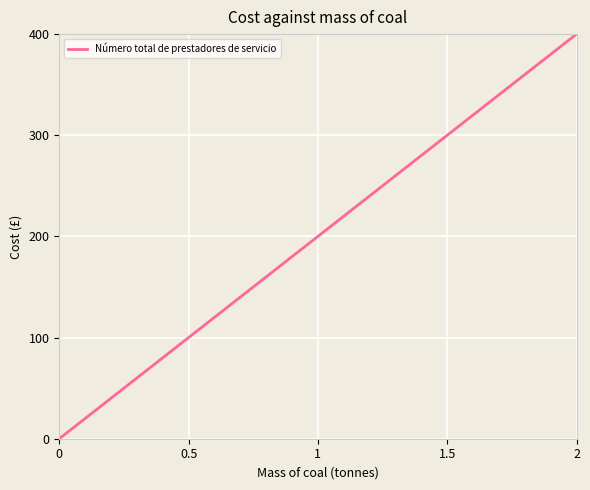

Reading right to left, transcribe all the data shown in this chart.

400.0	371.4	342.9	314.3	285.7	257.1	228.6	200.0	171.4	142.9	114.3	85.7	57.1	28.6	0.0